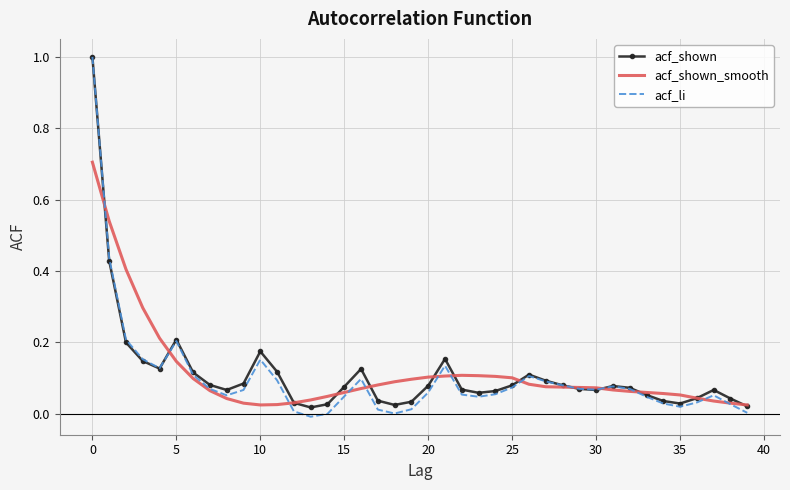

What is the maximum value shown in the chart?

1.0